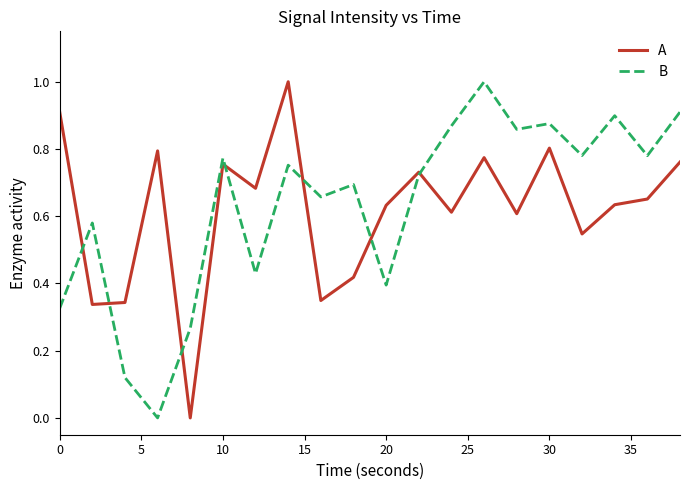

What are all the series names shown in the legend?

A, B